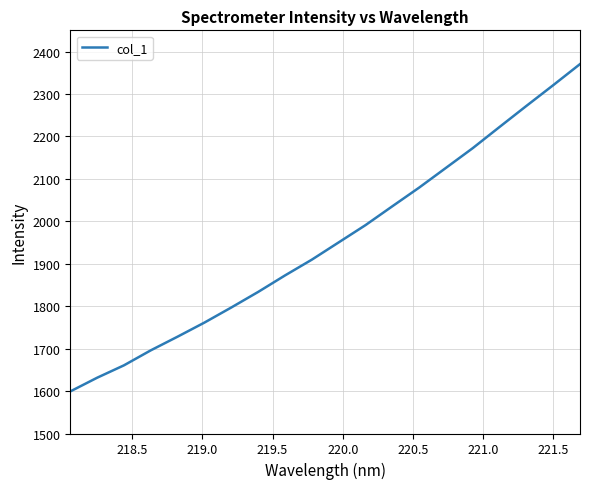

What is the difference between the maximum and minimum values?

771.3